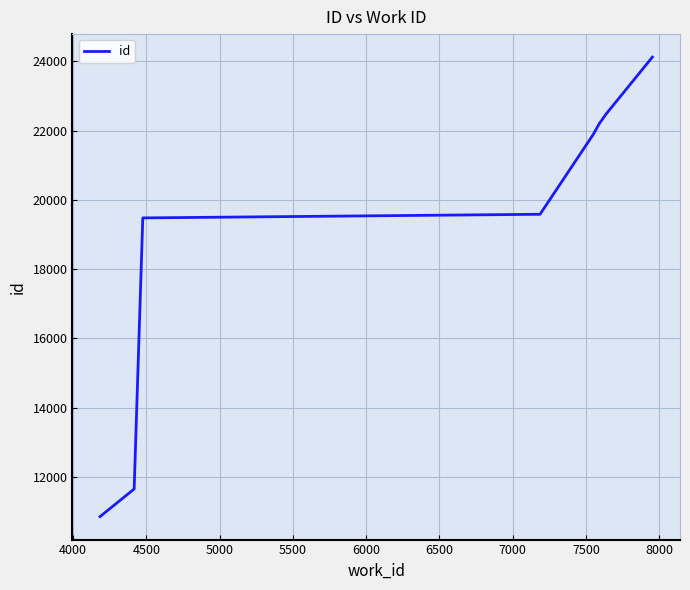

The chart shows a value of 19478 at 4500. True or false?

True